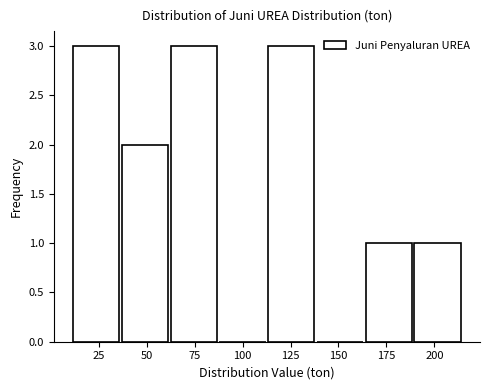

How tall is the bar that spans 35 to 60 on the x-axis? Neither the bar edges nor the heights are printed on the chart, so give them approximately, as read against the axes.

2